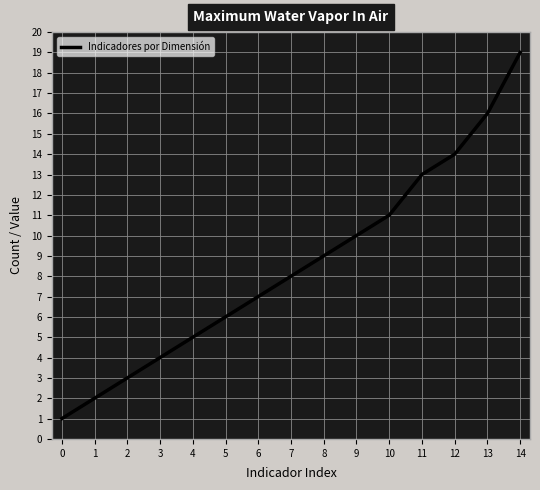

Rank the categories by value from lowest to highest.

0, 1, 2, 3, 4, 5, 6, 7, 8, 9, 10, 11, 12, 13, 14